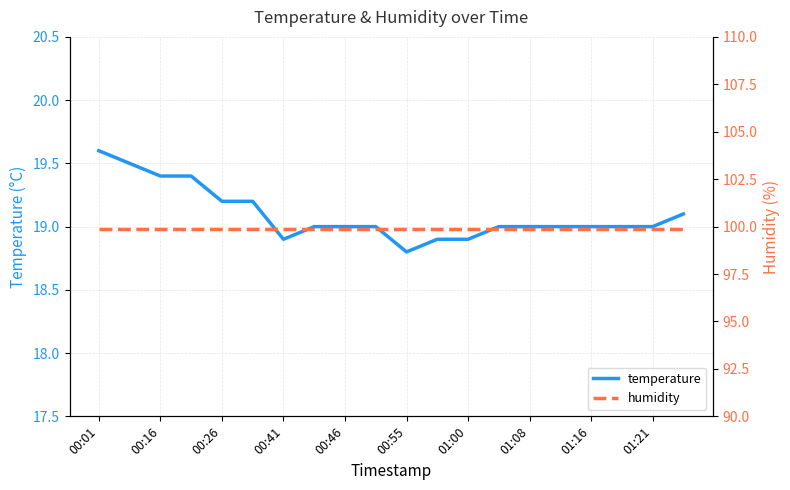

The temperature series shows 18.8 at 00:55. True or false?

True